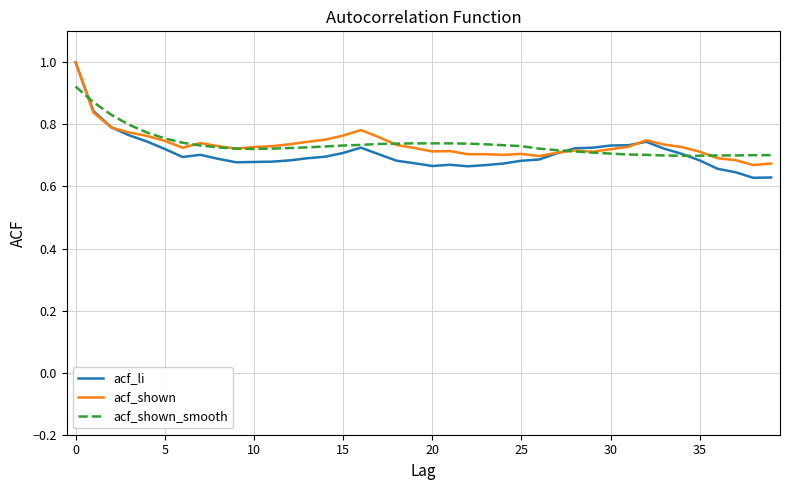

What is the greatest value displayed?

1.0